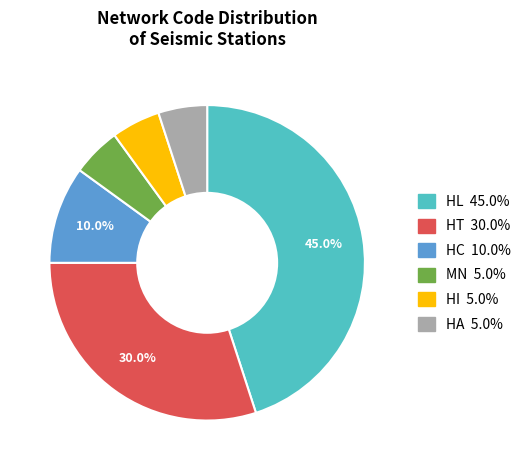

How many segments does this pie chart have?

6